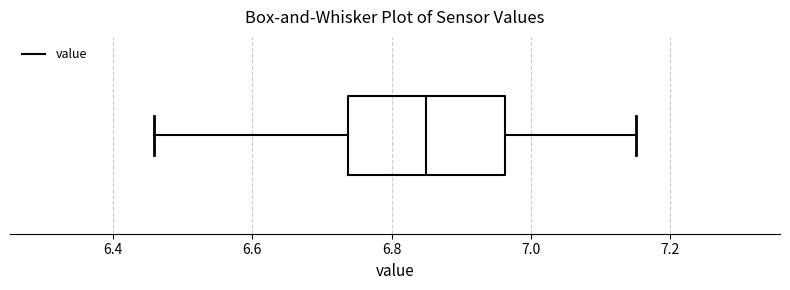

Where does the left whisker of the box end on the x-axis? The values are not printed on the chart, so give them approximately, as read against the axis.

6.46